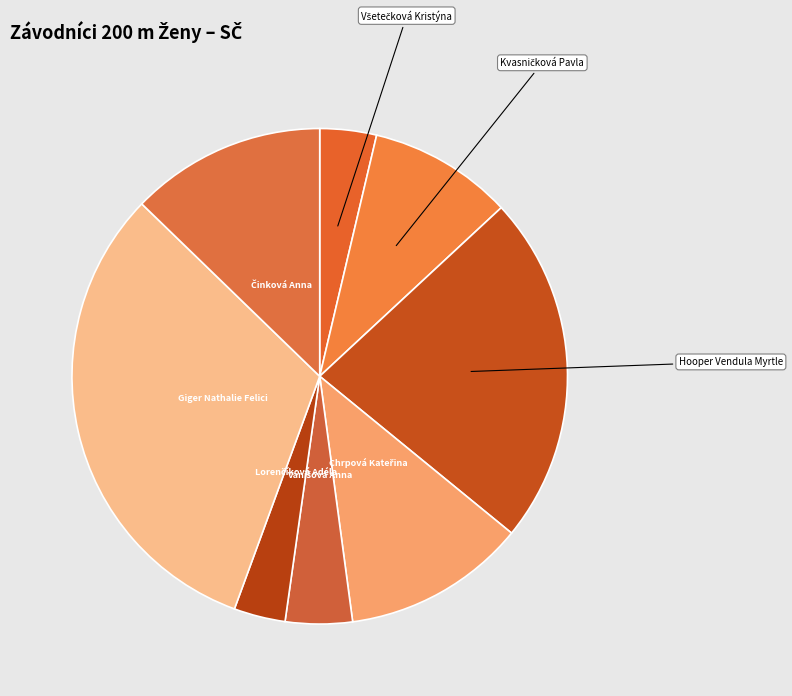

Is there any slice that represents more than half of the pie?

No